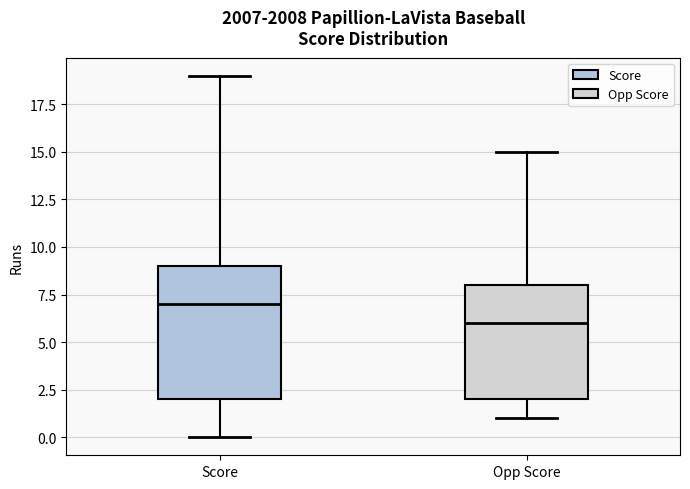

Reading left to right, transcribe this box plot: for each box, give where its median line is, the range the box spans, and where its two whiskers end, as read against the y-axis. The values are not printed on the chart, so give them approximately, as read against the axis.

Score: median 7, box 2 to 9, whiskers 0 to 19
Opp Score: median 6, box 2 to 8, whiskers 1 to 15